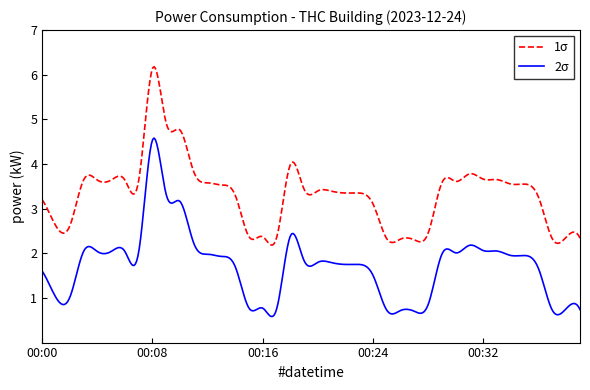

What is the minimum value for 1σ?

2.2